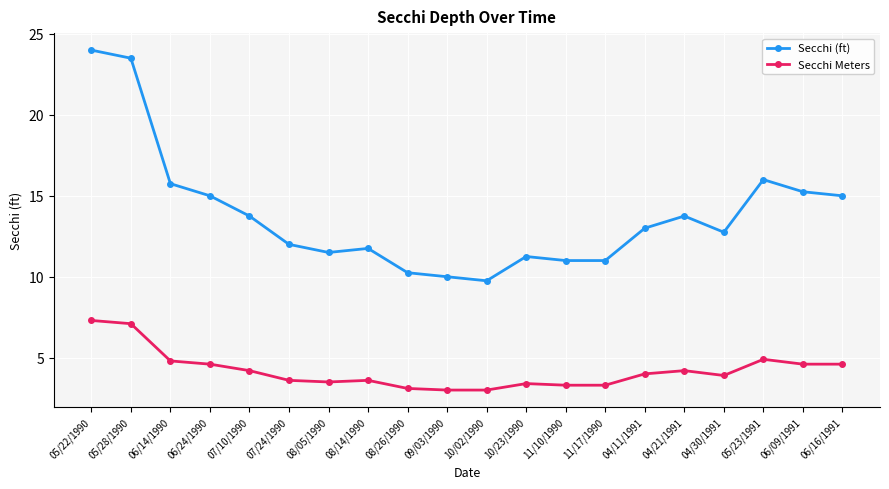

What is the lowest value of the Secchi (ft) series?

9.8